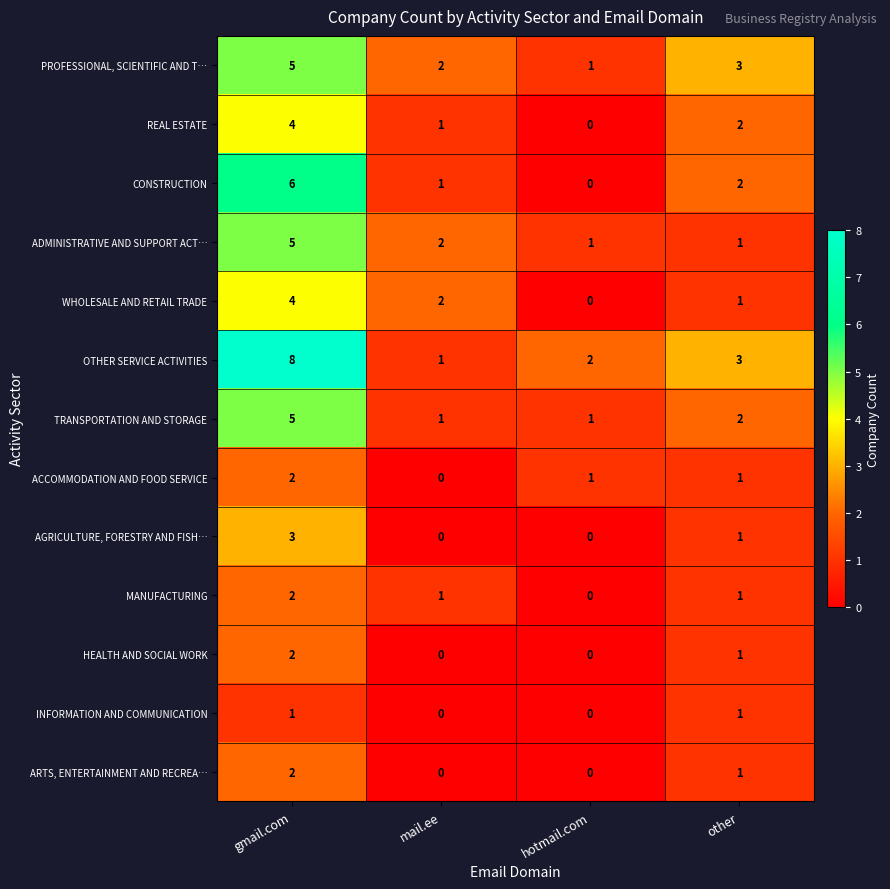

At how many categories does at least one series exceed 0?

4